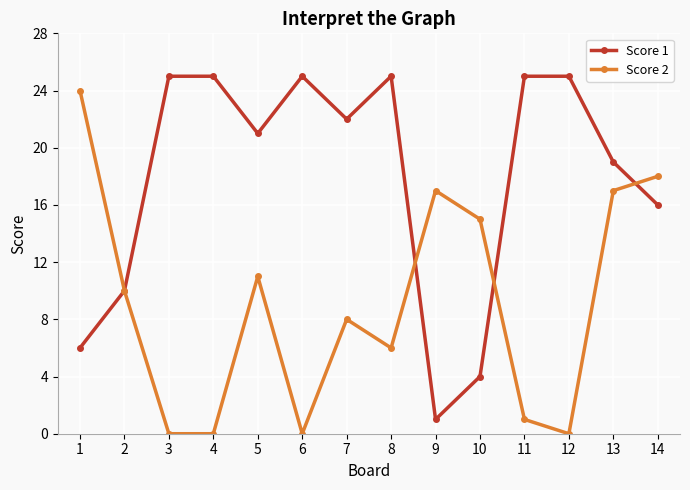

Rank the series by their maximum value, from lowest to highest.

Score 2, Score 1